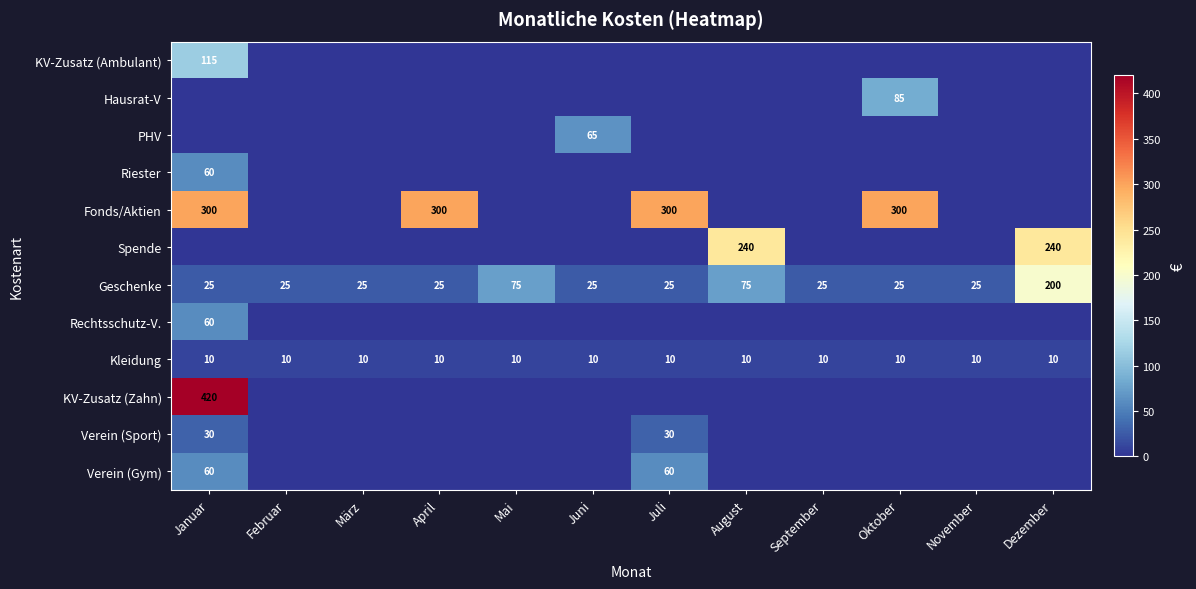

Count the number of data series in this chart.

12